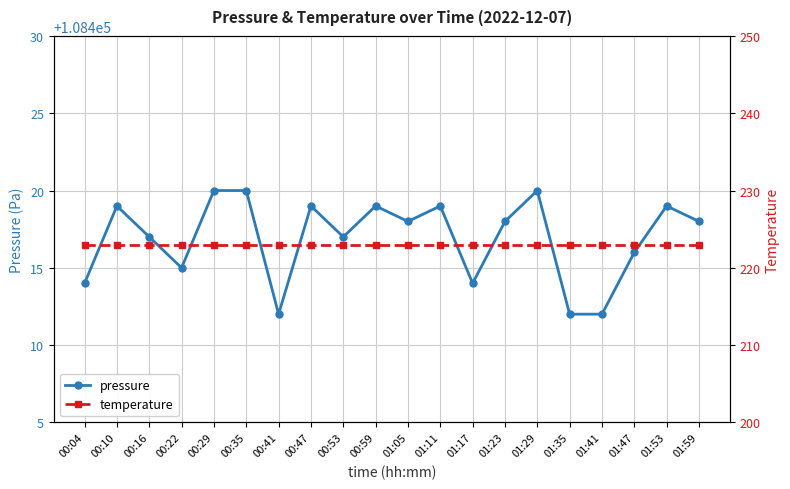

What is the sum of all temperature values?

4458.0